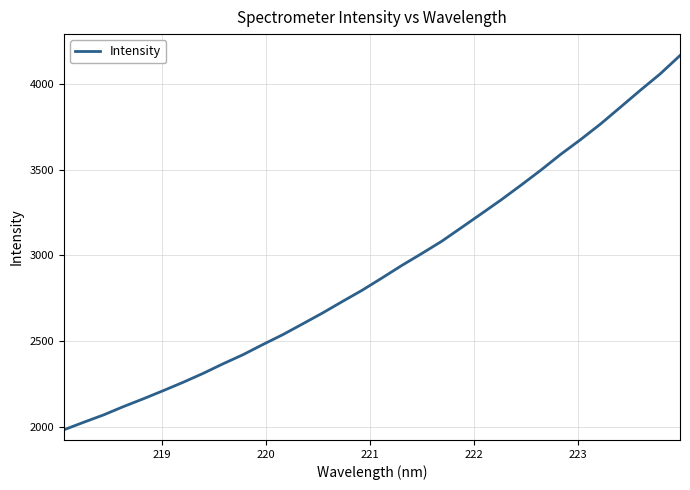

What is the maximum value shown in the chart?

4168.2